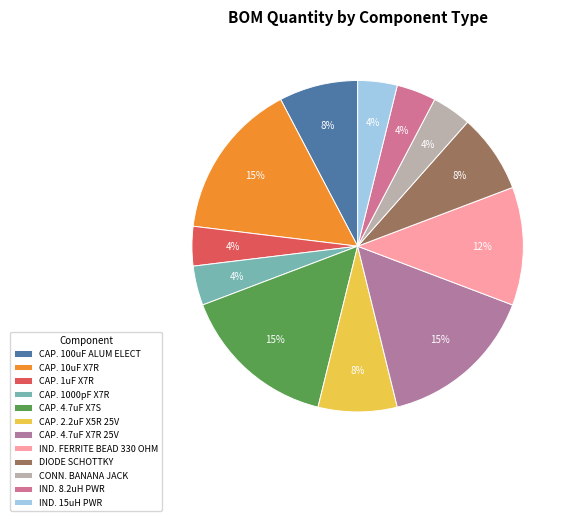

Rank the categories by value from highest to lowest.

CAP. 10uF X7R, CAP. 4.7uF X7S, CAP. 4.7uF X7R 25V, IND. FERRITE BEAD 330 OHM, CAP. 100uF ALUM ELECT, CAP. 2.2uF X5R 25V, DIODE SCHOTTKY, CAP. 1uF X7R, CAP. 1000pF X7R, CONN. BANANA JACK, IND. 8.2uH PWR, IND. 15uH PWR